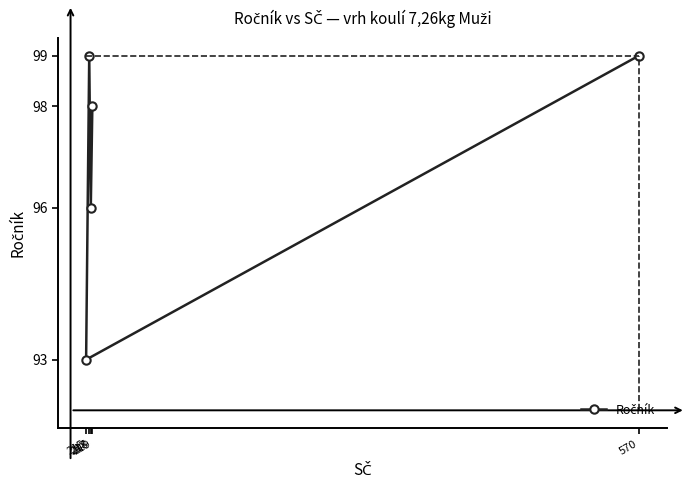

Rank the categories by value from lowest to highest.

215, 218, 219, 570, 217